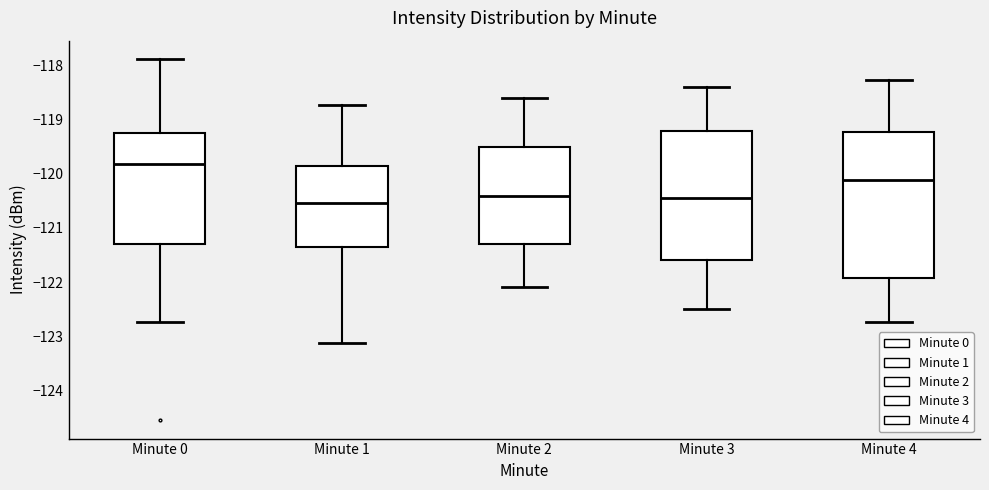

Where is the lower edge of the box for Minute 4 on the y-axis? The values are not printed on the chart, so give them approximately, as read against the axis.

-121.9